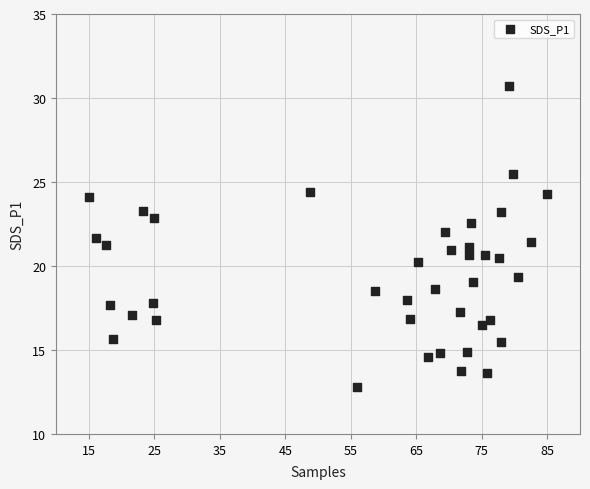

What is the range of X values (max minus min)?

70.0